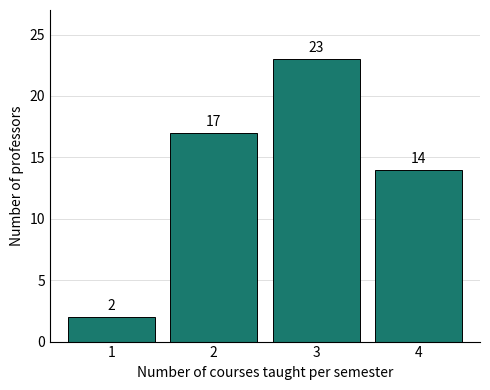

Reading left to right, extract all data points from this chart.

1=2	2=17	3=23	4=14